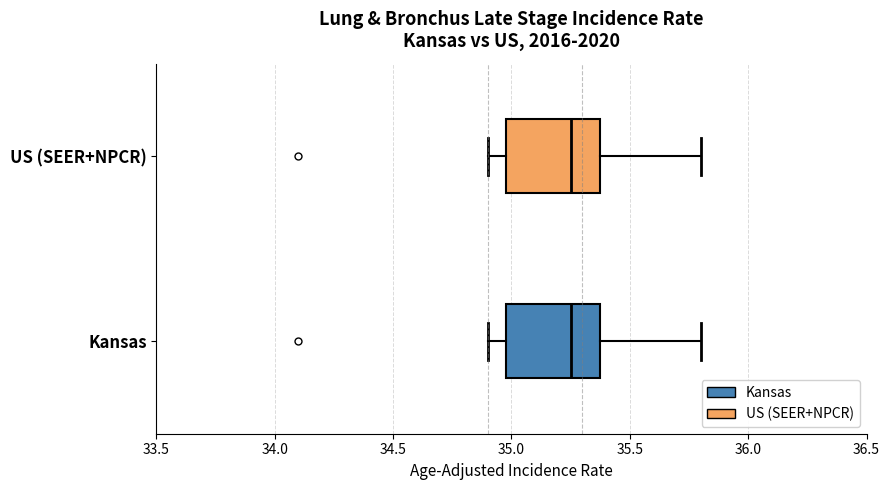

Reading bottom to top, read every box against the x-axis: the position of its median line, the range the box covers, and the ends of its whiskers. The values are not printed on the chart, so give them approximately, as read against the axis.

Kansas: median 35.25, box 35.00 to 35.40, whiskers 34.90 to 35.80
US (SEER+NPCR): median 35.25, box 35.00 to 35.40, whiskers 34.90 to 35.80